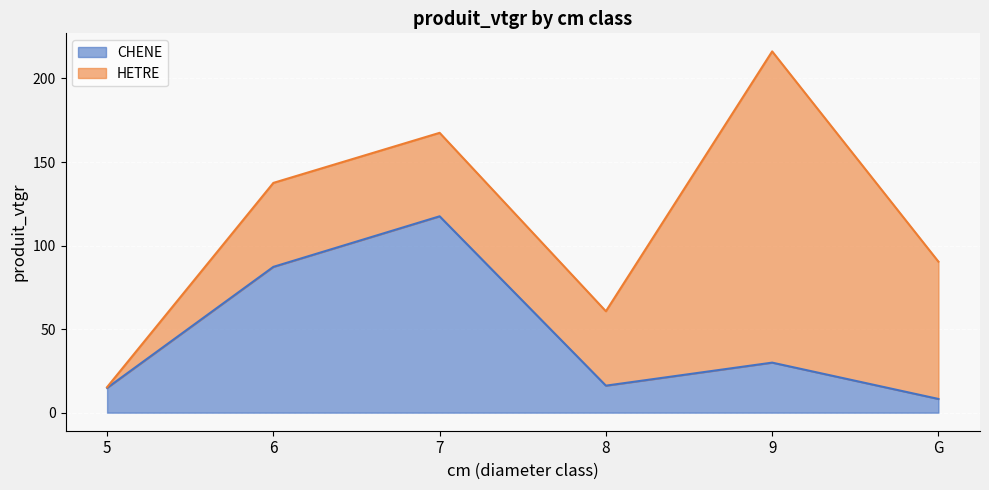

How many categories are shown in the chart?

6